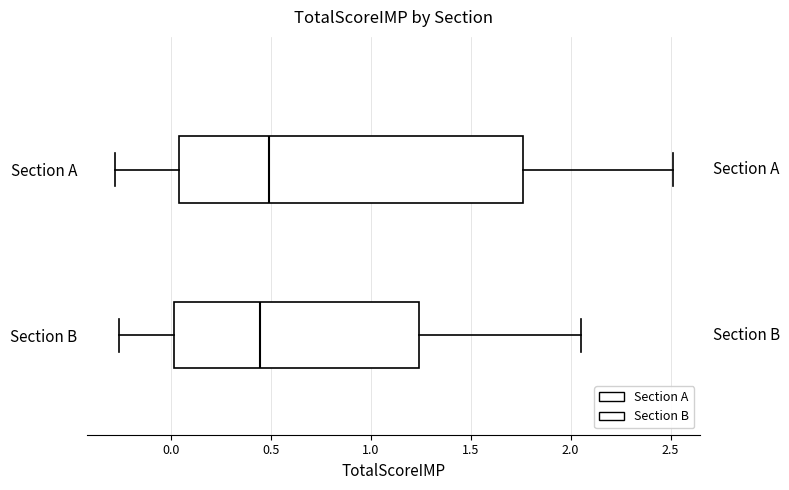

Reading bottom to top, transcribe this box plot: for each box, give where its median line is, the range the box spans, and where its two whiskers end, as read against the x-axis. The values are not printed on the chart, so give them approximately, as read against the axis.

Section B: median 0.45, box 0.00 to 1.25, whiskers -0.25 to 2.05
Section A: median 0.50, box 0.05 to 1.75, whiskers -0.30 to 2.50